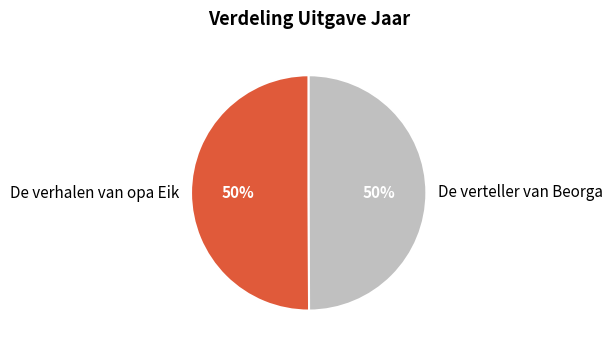

Is it true that De verteller van Beorga is 50% of the pie?

True